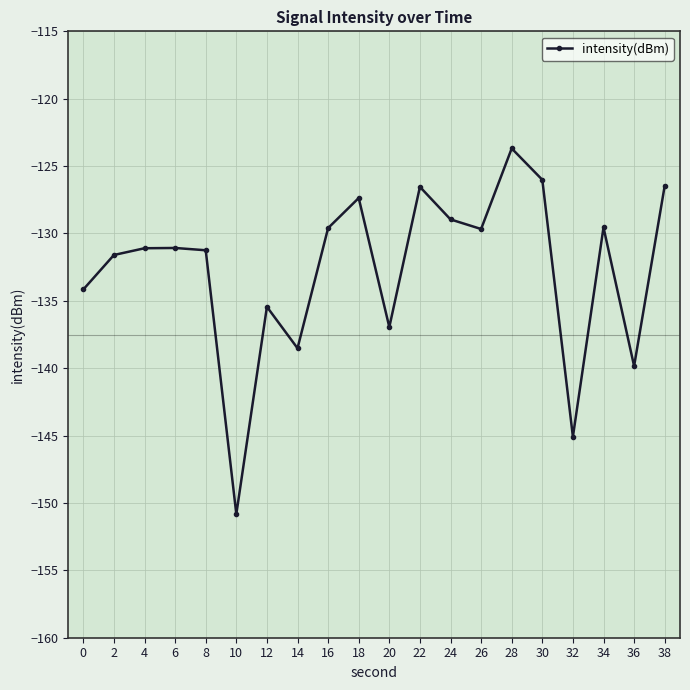

True or false: there are more than 1 points higher than both neighbors.

True